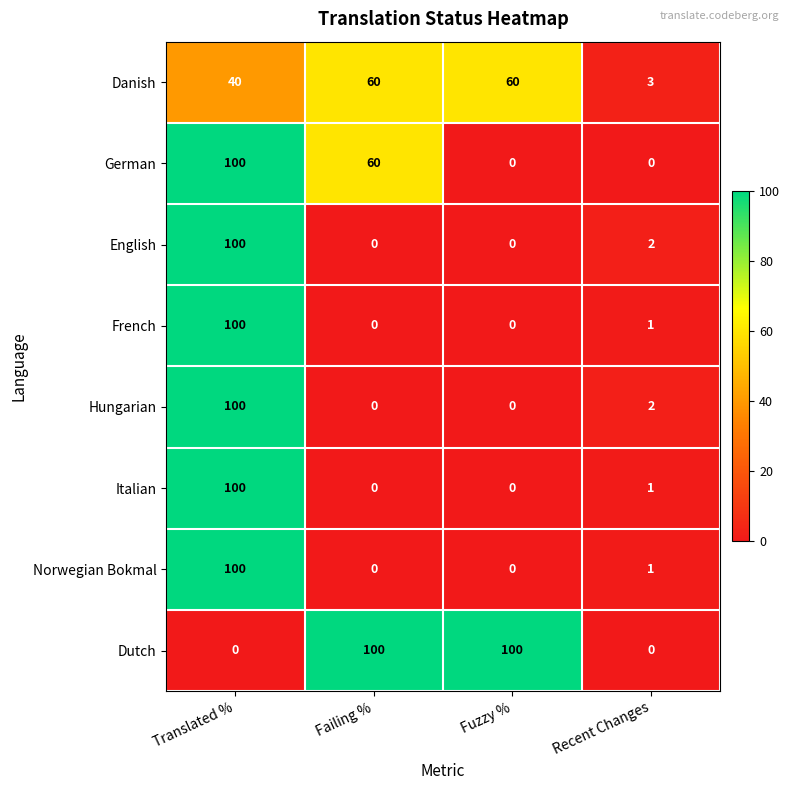

Which series has the largest total across all categories?

Dutch